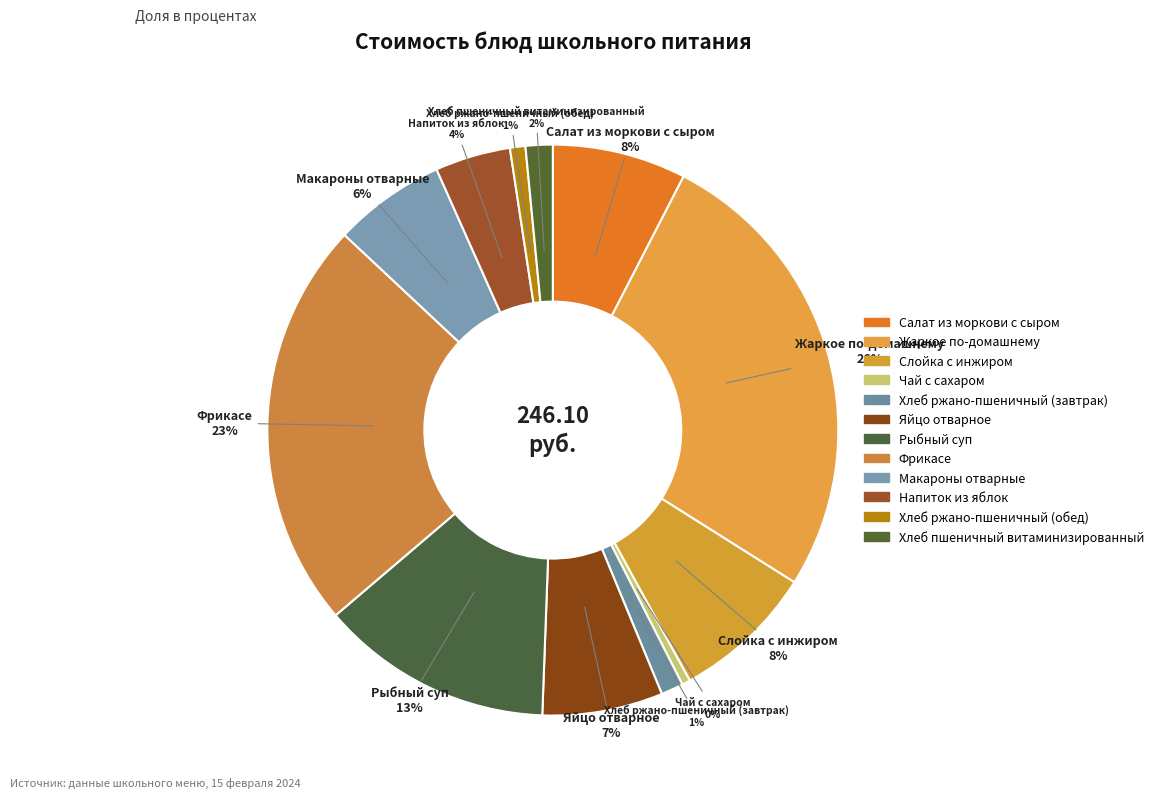

Count the number of slices in the pie.

12